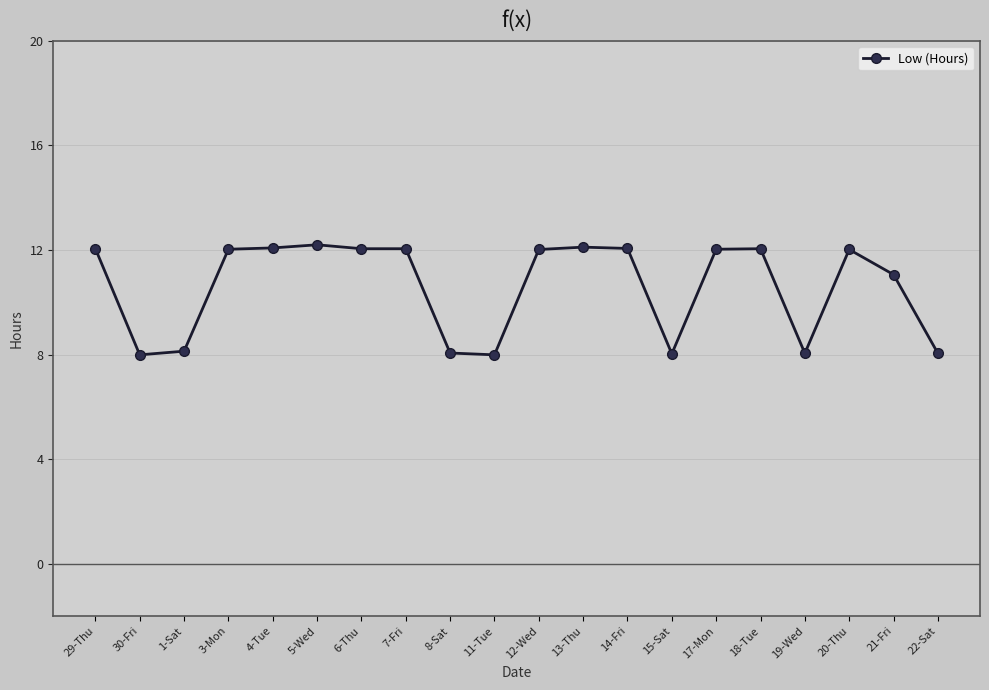

What is the greatest value displayed?

12.2